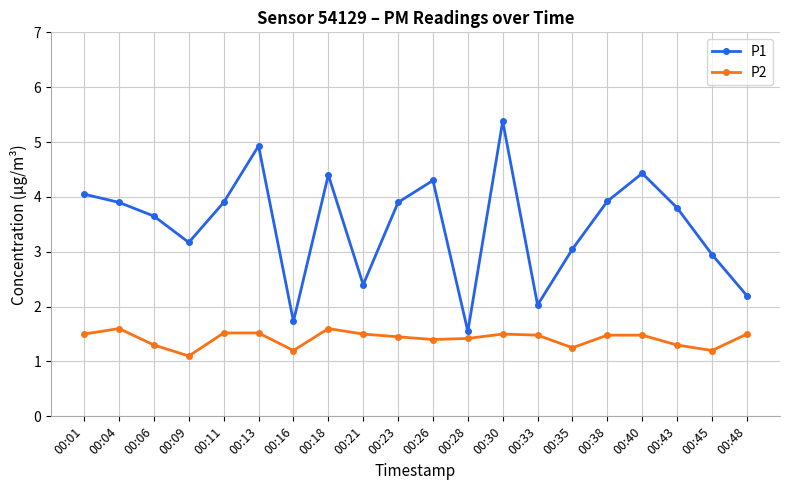

Is it true that P1 equals 2.1 at 00:04?

False